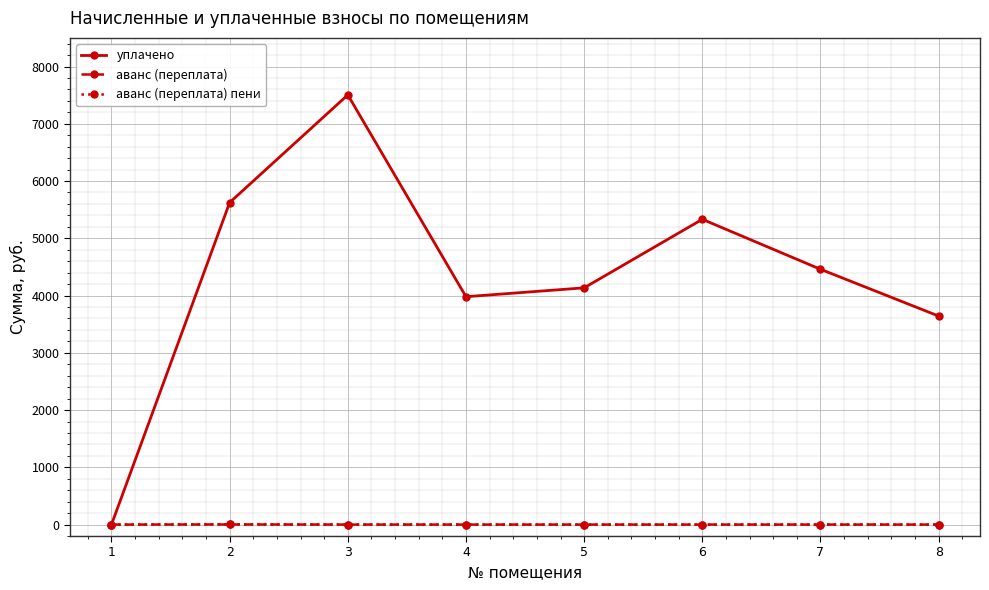

What is the sum of all аванс (переплата) values?

1.7